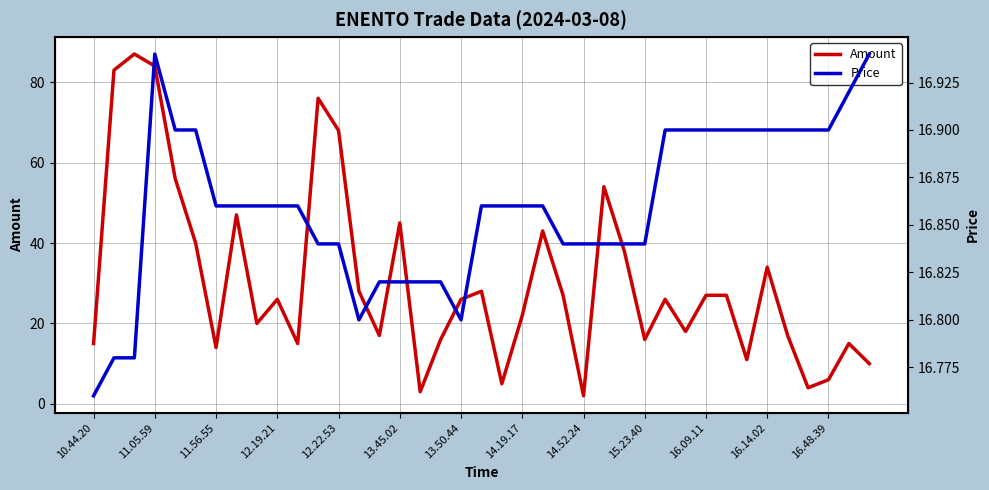

How many interior local peaks does the Price series have?

1